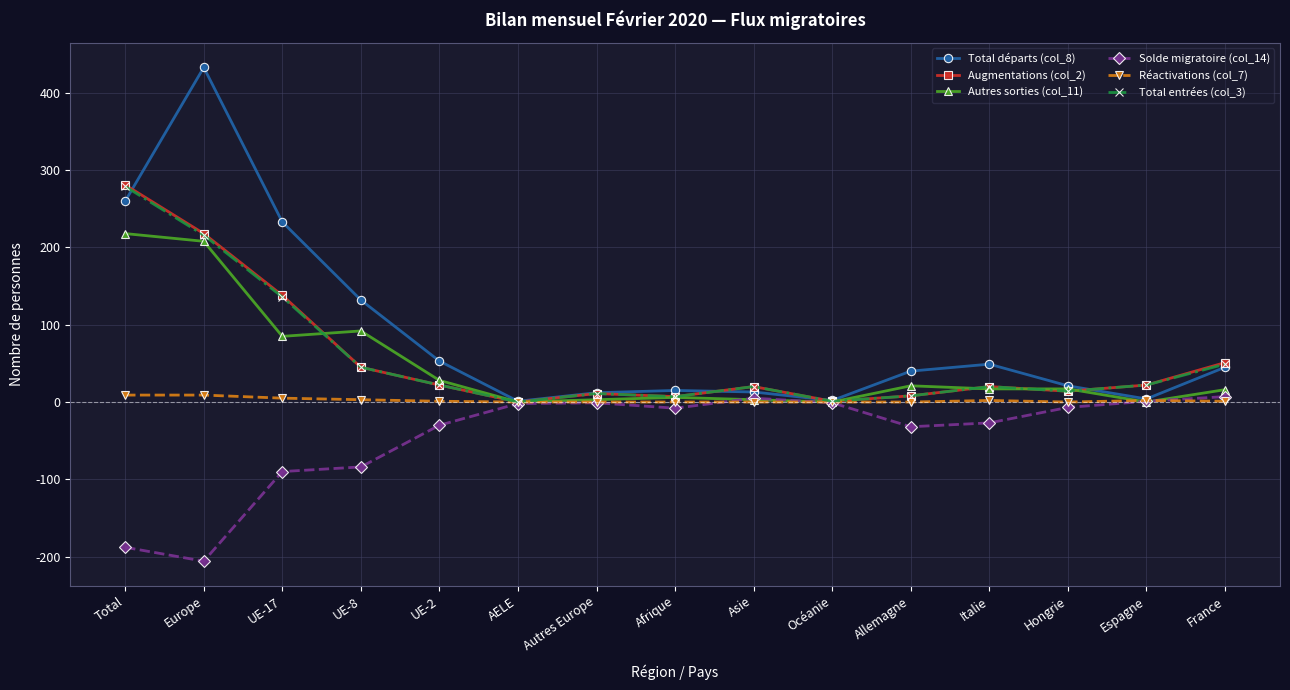

Which series has the largest total across all categories?

Total départs (col_8)